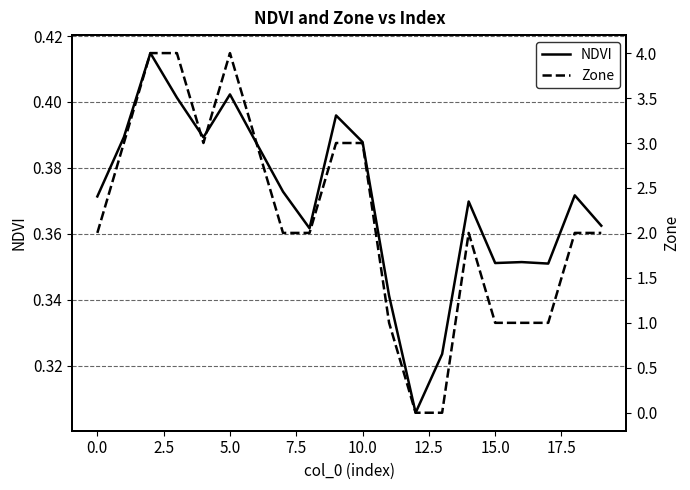

Reading left to right, what are all the values shown in this chart?

NDVI: 0.4	0.4	0.4	0.4	0.4	0.4	0.4	0.4	0.4	0.4	0.4	0.3	0.3	0.3	0.4	0.4	0.4	0.4	0.4	0.4
Zone: 2.0	3.0	4.0	4.0	3.0	4.0	3.0	2.0	2.0	3.0	3.0	1.0	0.0	0.0	2.0	1.0	1.0	1.0	2.0	2.0